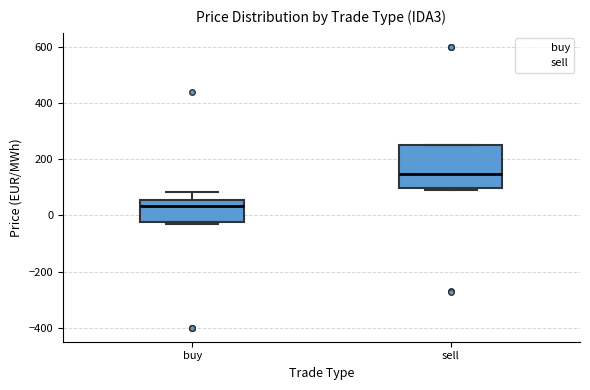

Reading left to right, transcribe this box plot: for each box, give where its median line is, the range the box spans, and where its two whiskers end, as read against the y-axis. The values are not printed on the chart, so give them approximately, as read against the axis.

buy: median 40, box -20 to 60, whiskers -20 (just below the box's lower edge) to 80
sell: median 140, box 100 to 240, whiskers 100 (just below the box's lower edge) to 240